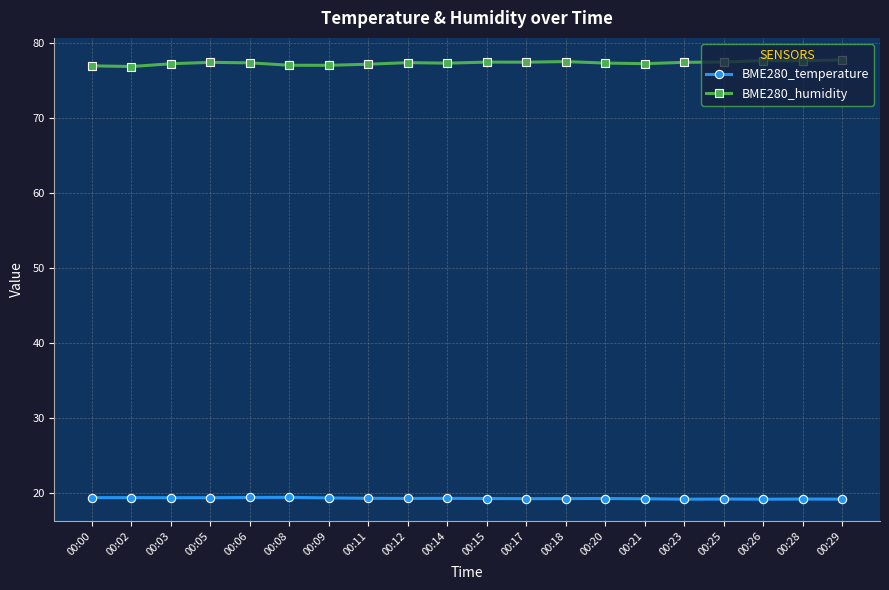

List the series in order of their peak value, highest first.

BME280_humidity, BME280_temperature